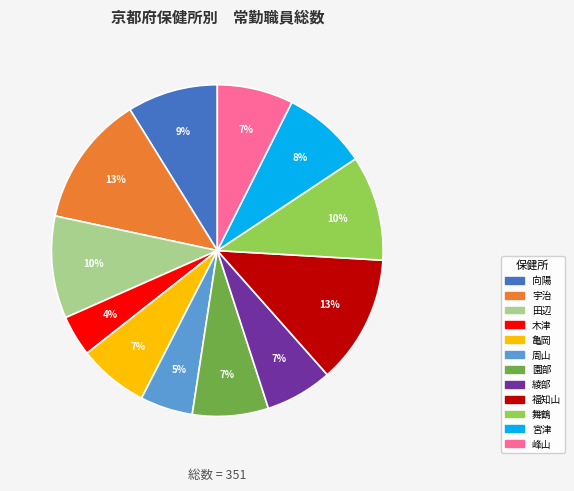

Approximately how many times larger is the value at 木津 compared to 舞鶴?

0.4